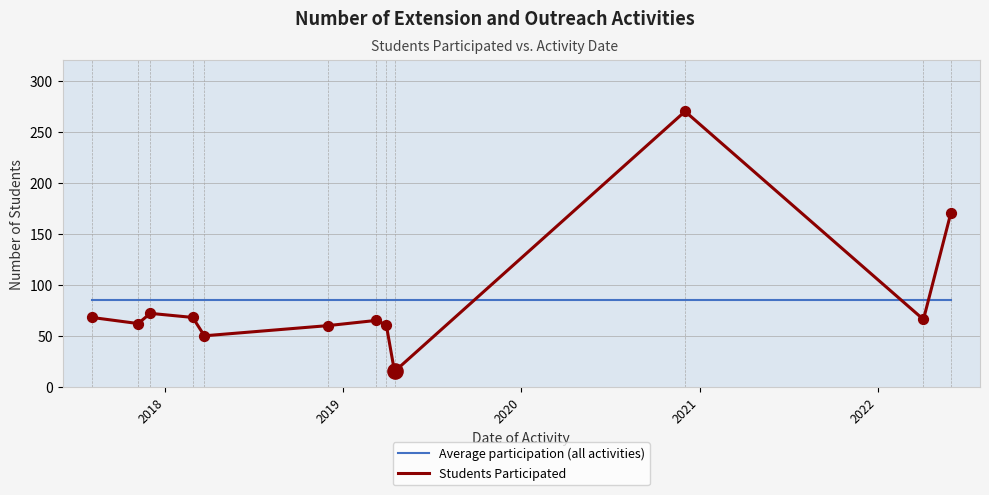

Which series has the widest spread of values?

Students Participated